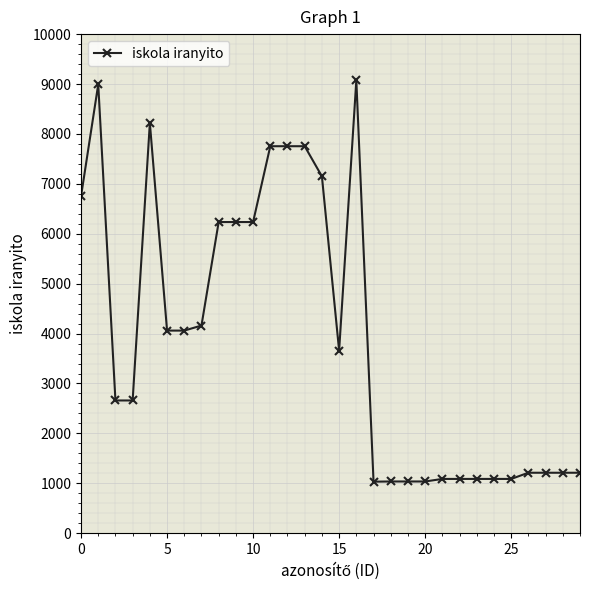

What is the value of the 25th point from the left?

1088